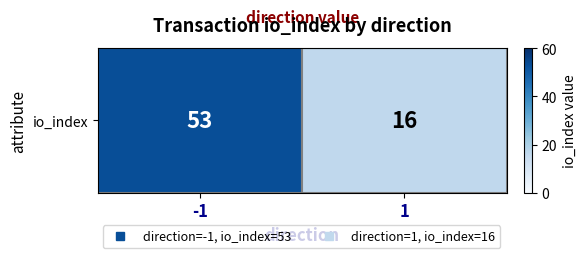

The chart shows a value of 16 at 1. True or false?

True